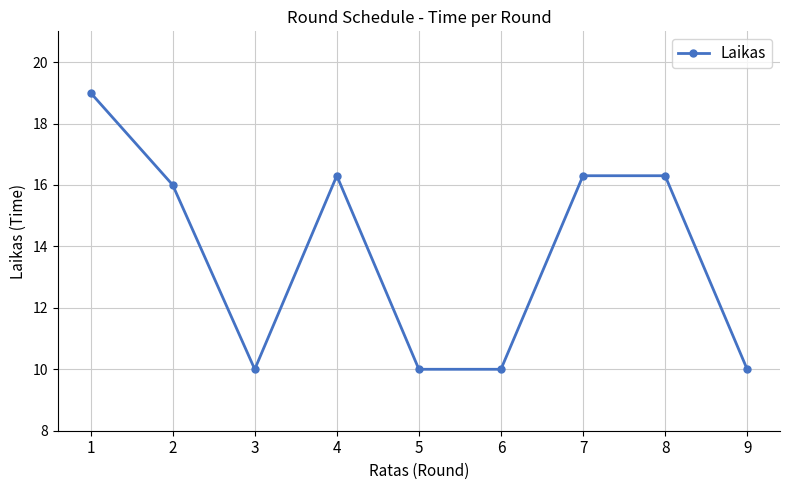

What is the difference between the maximum and second lowest values?

9.0